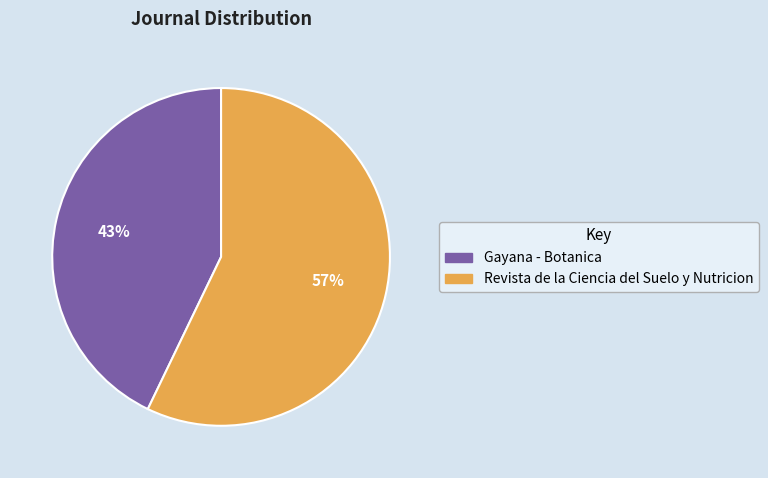

What percentage is the Revista de la Ciencia del Suelo y Nutricion slice, to the nearest percent?

57%